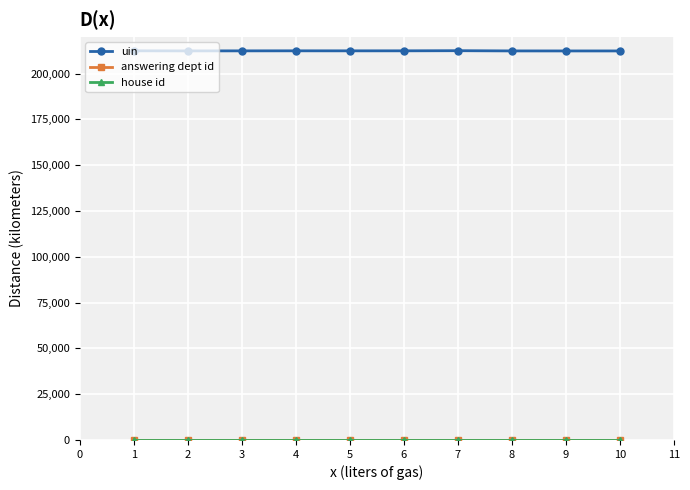

What is the maximum value shown in the chart?

212491